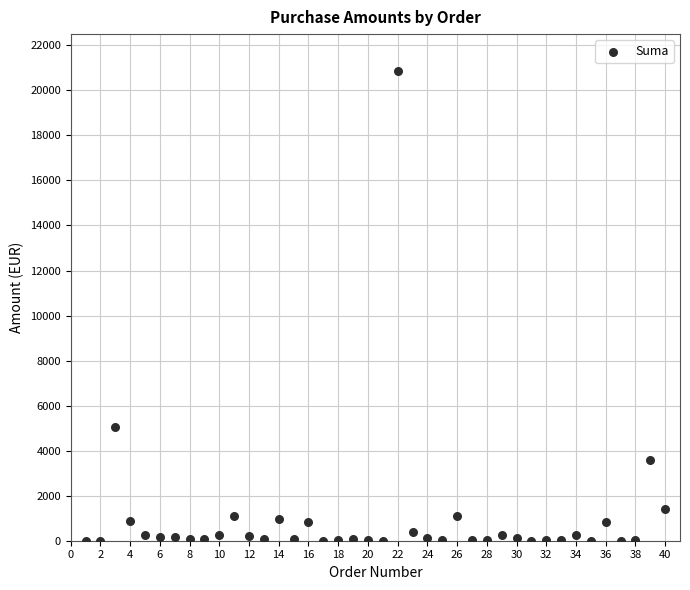

What Y value in the scatter plot is closest to 10439?

5040.0